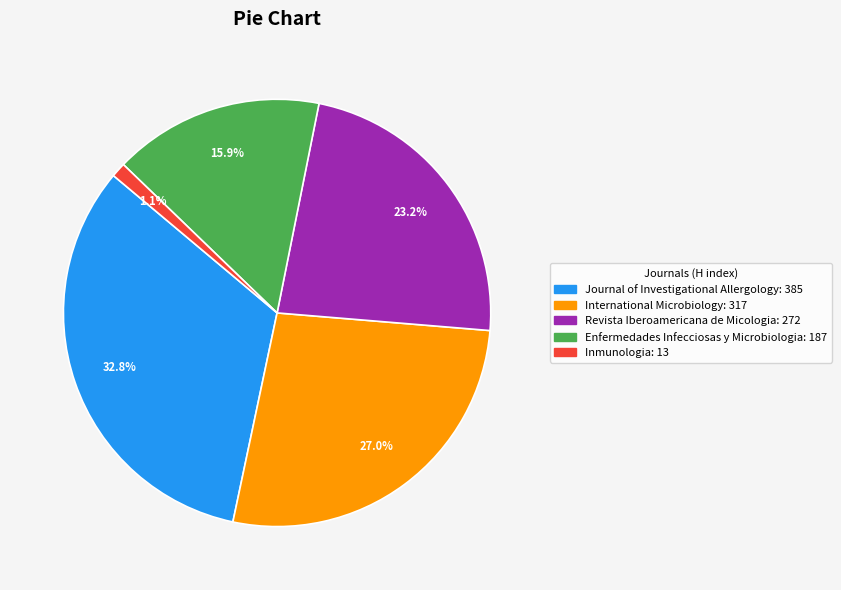

What is the largest slice in the pie chart?

Journal of Investigational Allergology